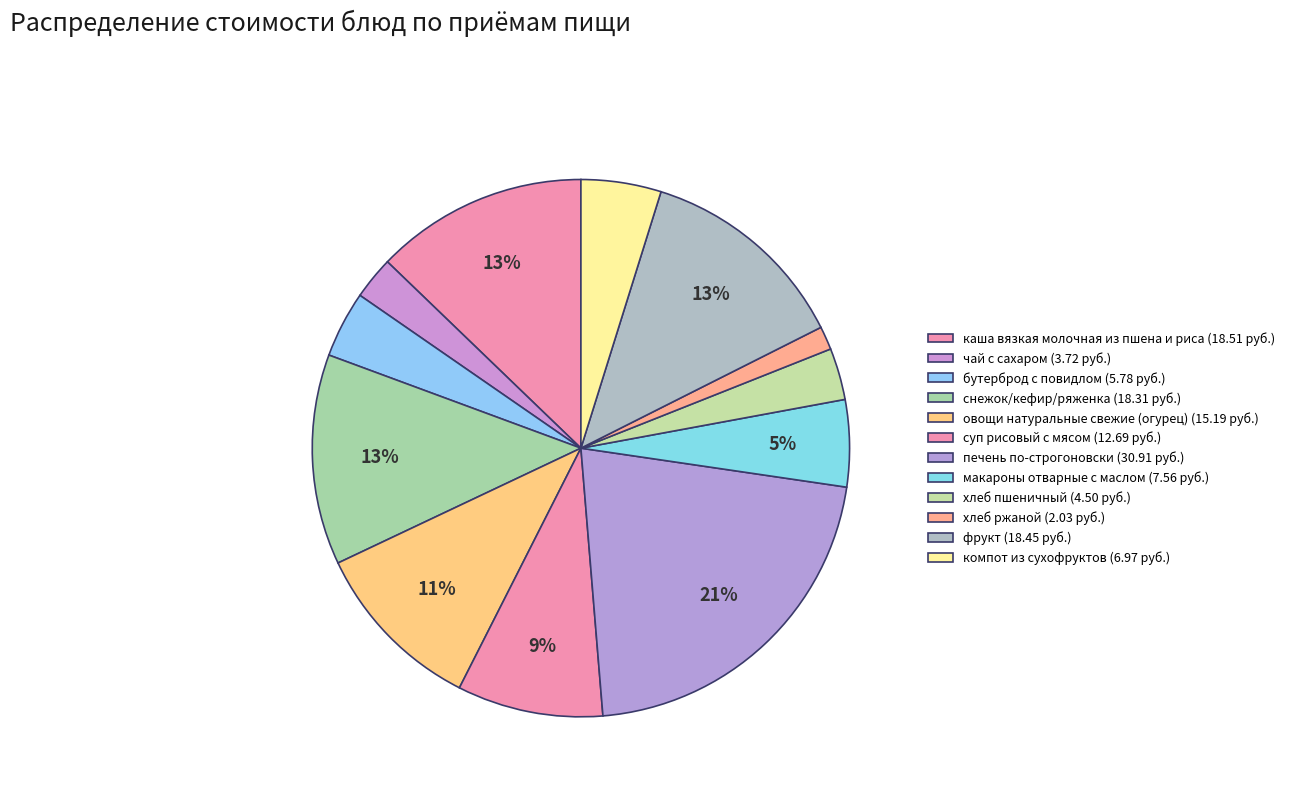

How many segments does this pie chart have?

12